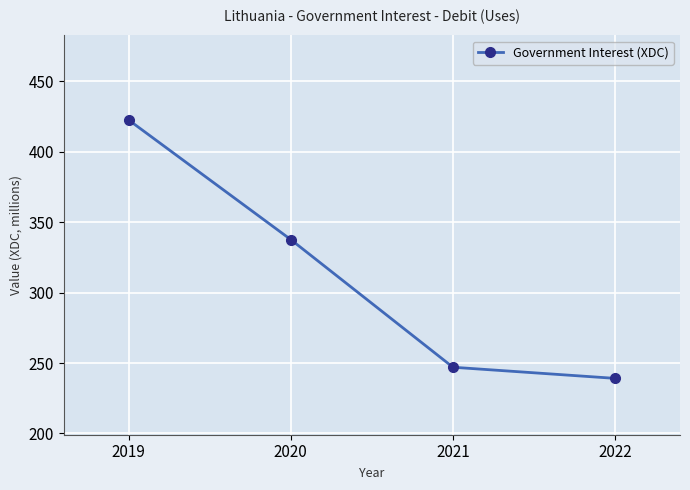

List the labels in order of value, smallest first.

2022, 2021, 2020, 2019